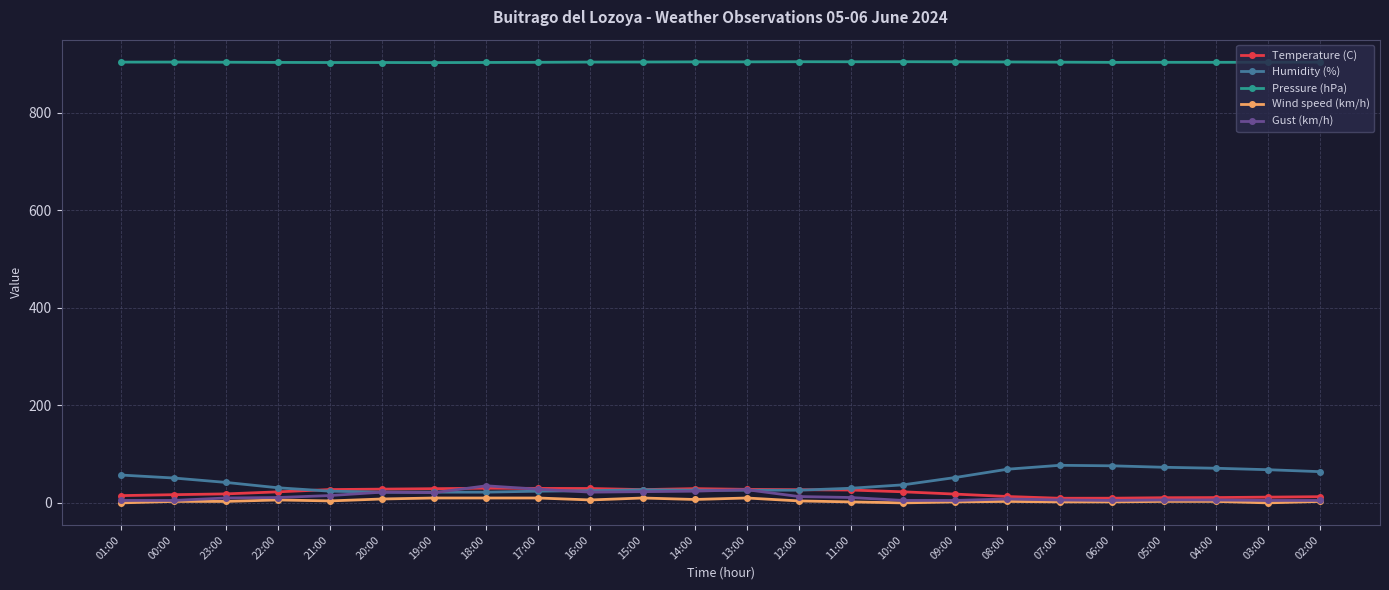

Which series has the largest range (max minus min)?

Humidity (%)